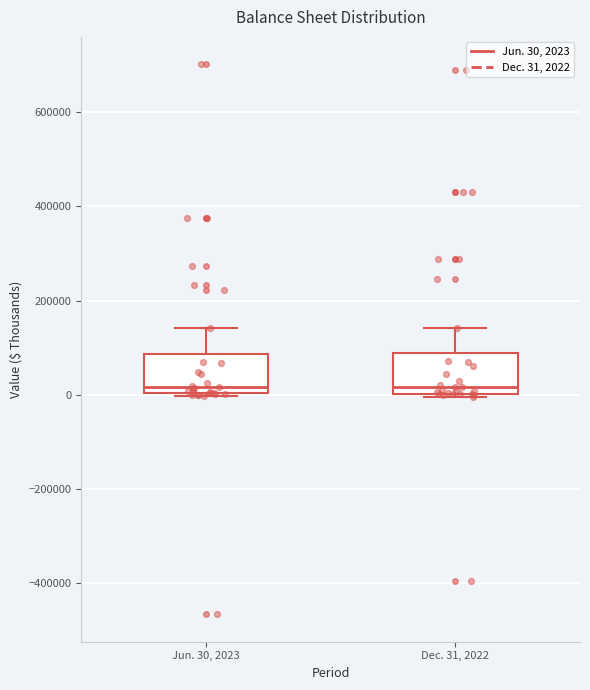

Reading left to right, read every box against the y-axis: the position of its median line, the range the box covers, and the ends of its whiskers. The values are not printed on the chart, so give them approximately, as read against the axis.

Jun. 30, 2023: median 20000, box 0 to 80000, whiskers 0 to 140000
Dec. 31, 2022: median 20000, box 0 to 80000, whiskers 0 (just below the box's lower edge) to 140000